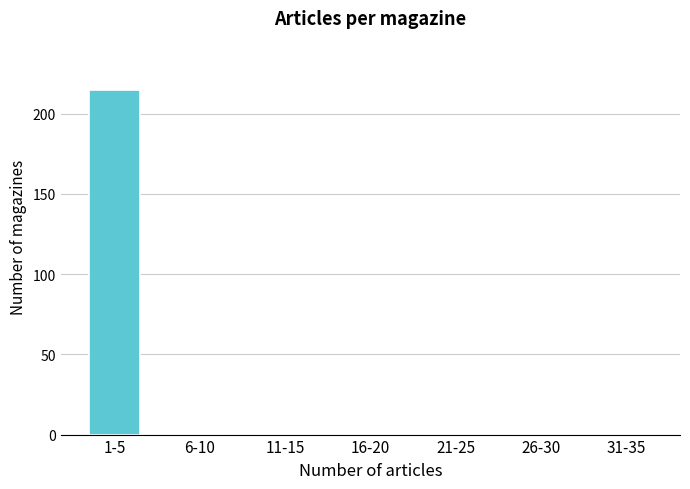

Reading left to right, what are all the values shown in this chart?

1-5=215	6-10=0	11-15=0	16-20=0	21-25=0	26-30=0	31-35=0